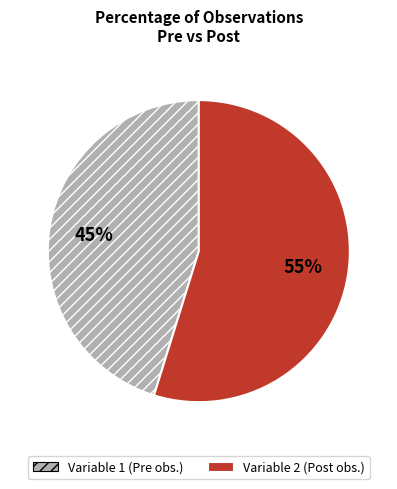

What is the smallest slice in the pie chart?

Variable 1